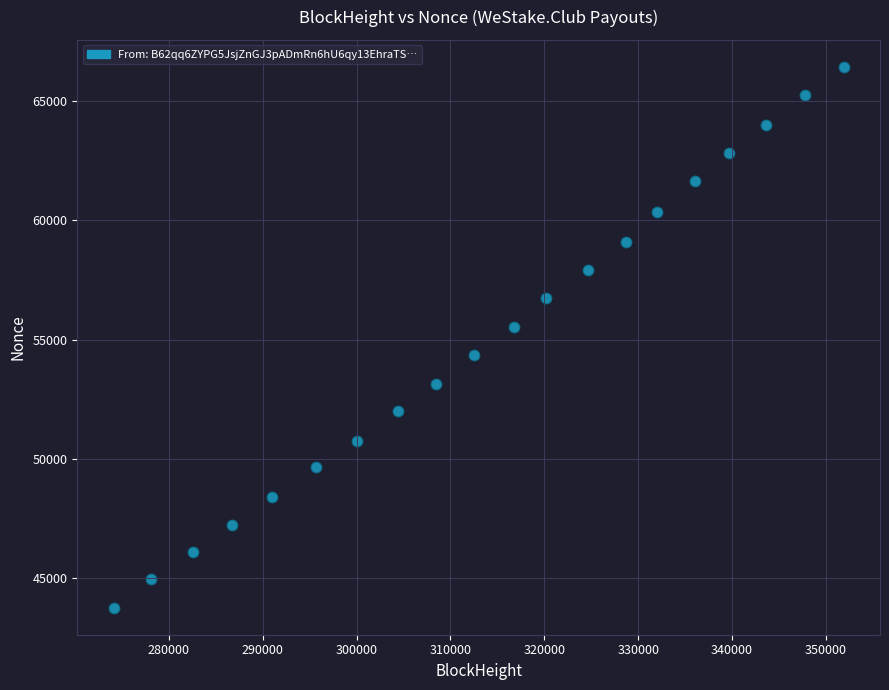

What Y value in the scatter plot is closest to 55093?

55542